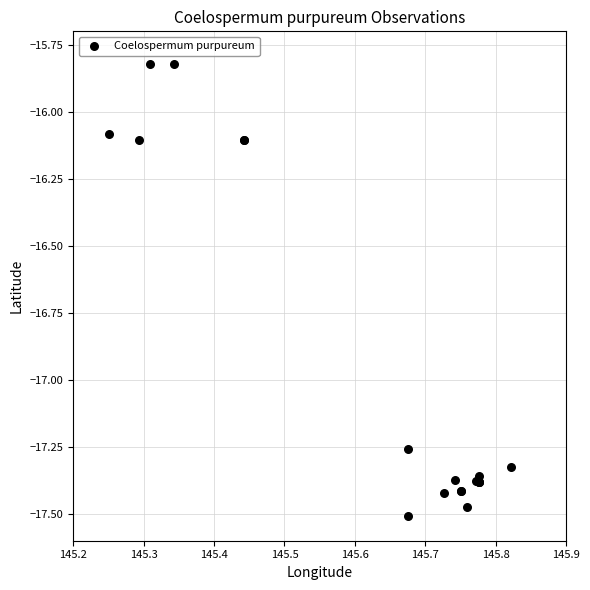

What Y value in the scatter plot is closest to -16?

-16.1